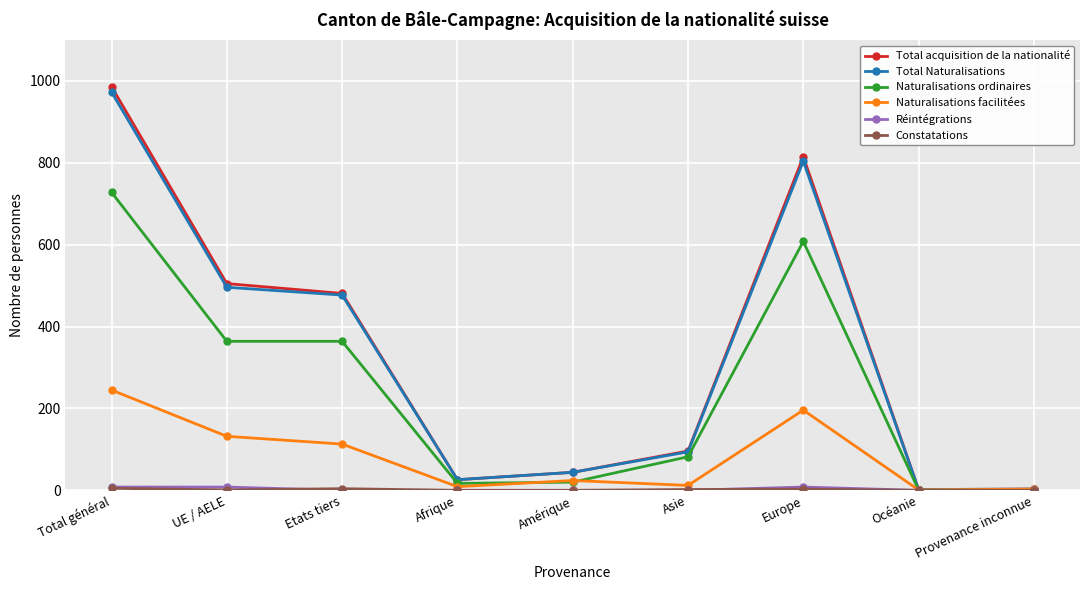

What is the difference between the maximum and second lowest values in the Naturalisations ordinaires series?

727